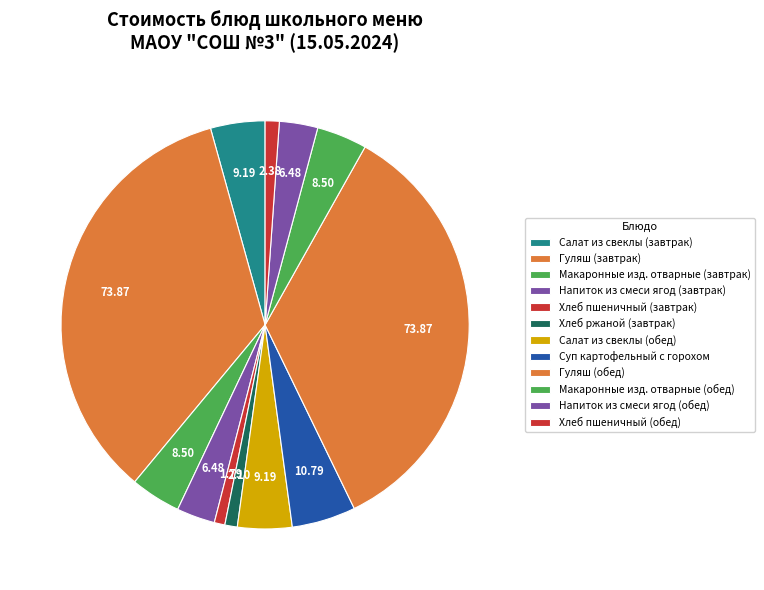

What is the smallest slice in the pie chart?

Хлеб пшеничный (завтрак)